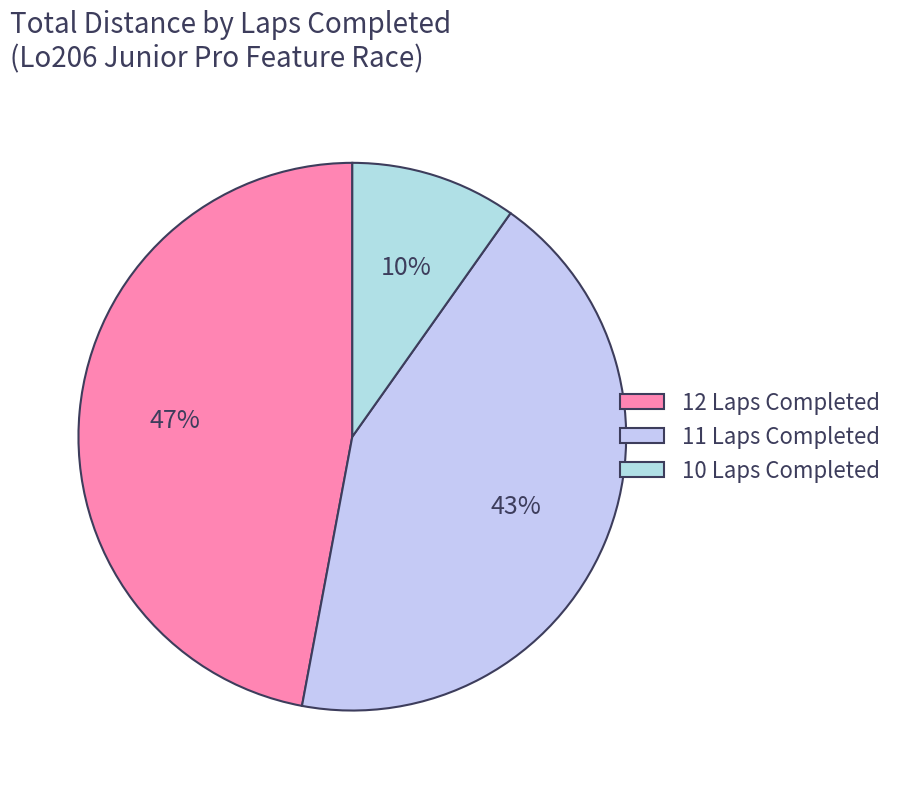

How many segments does this pie chart have?

3